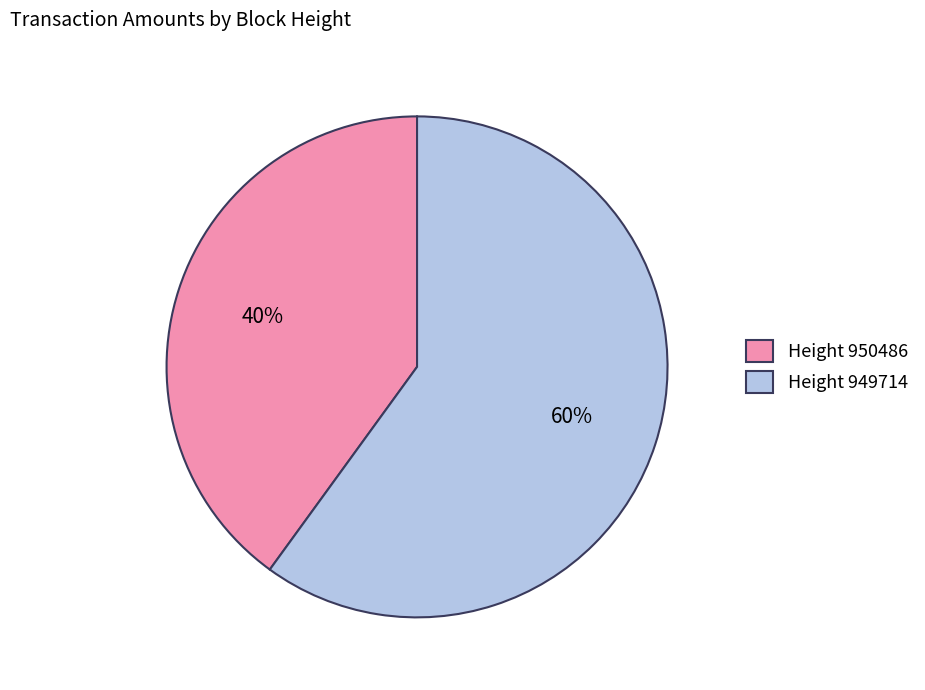

Is it true that Height 950486 is 51% of the pie?

False